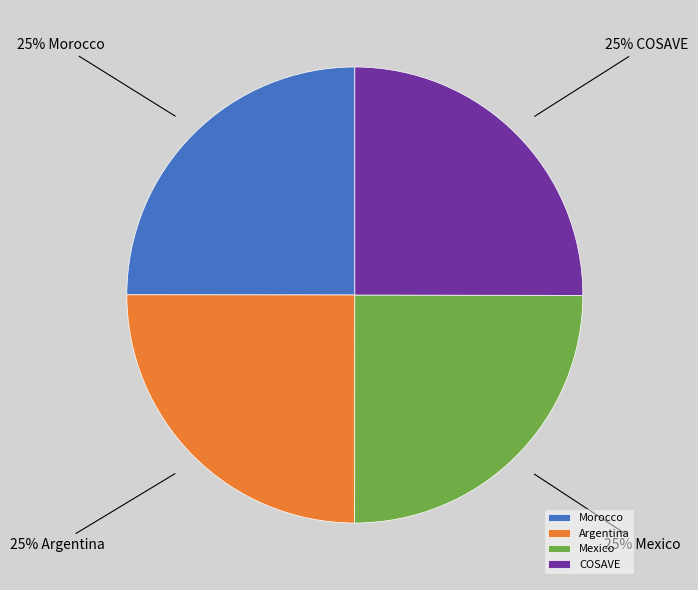

How many segments does this pie chart have?

4